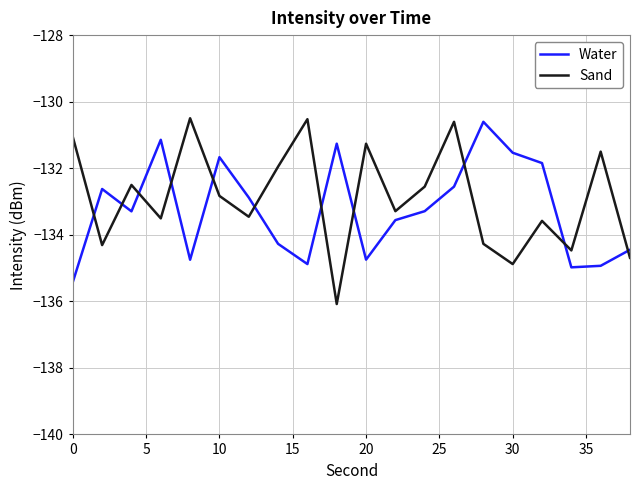

Which series ends up on top after the final intersection of Sand and Water?

Water